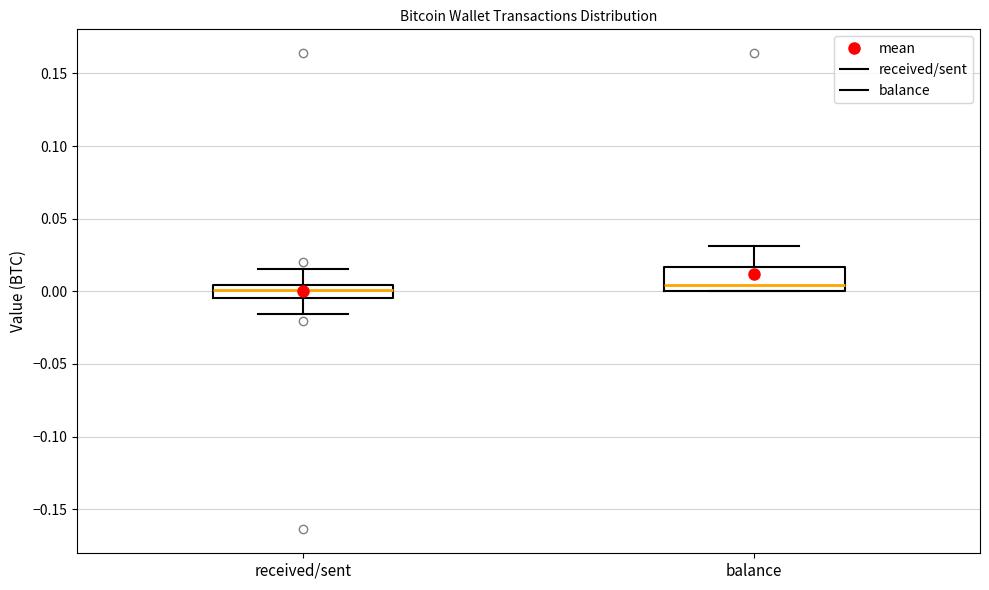

Comparing the boxes themselves (not the whiskers), which one is the tallest?

balance